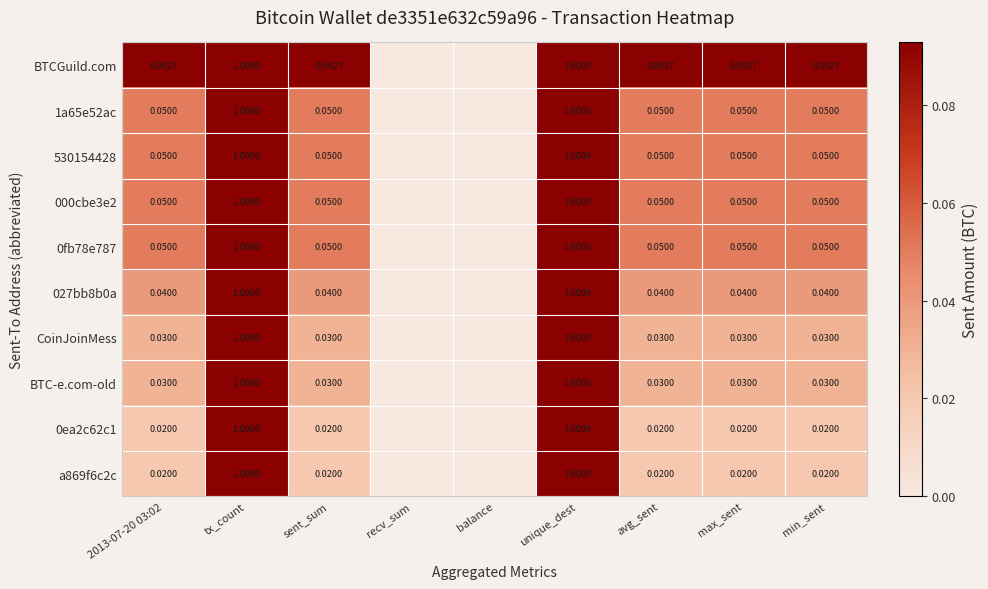

At min_sent, list the series in order from largest to smallest.

BTCGuild.com, 1a65e52ac, 530154428, 000cbe3e2, 0fb78e787, 027bb8b0a, CoinJoinMess, BTC-e.com-old, 0ea2c62c1, a869f6c2c